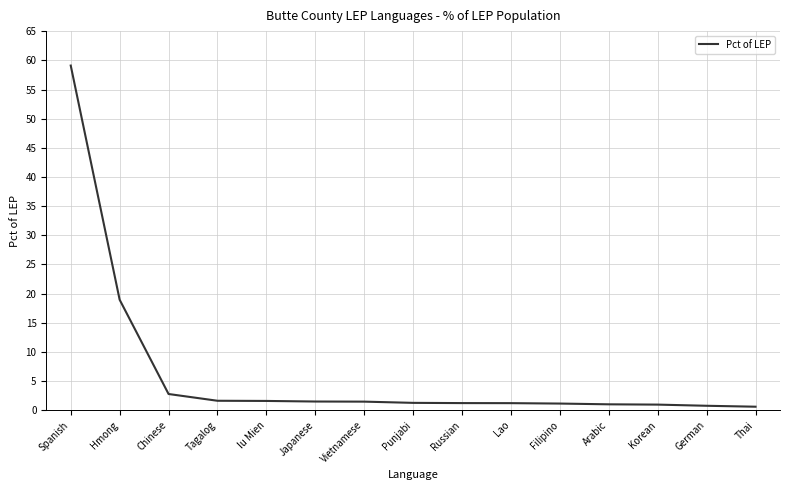

The value at Spanish is 29.8. True or false?

False